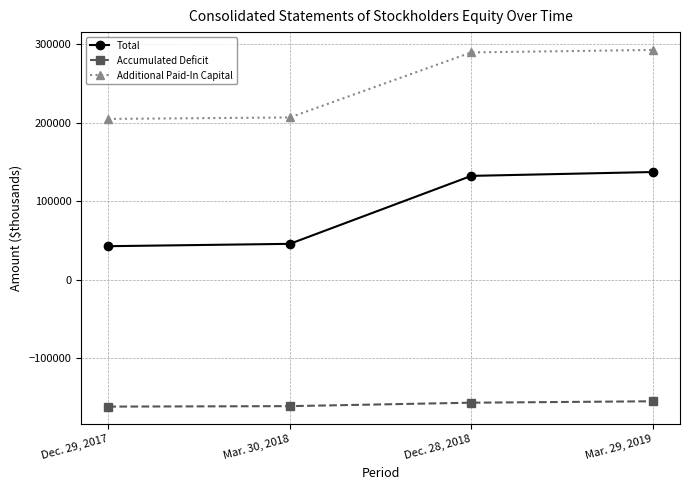

At which label is Additional Paid-In Capital closest to 248821?

Dec. 28, 2018